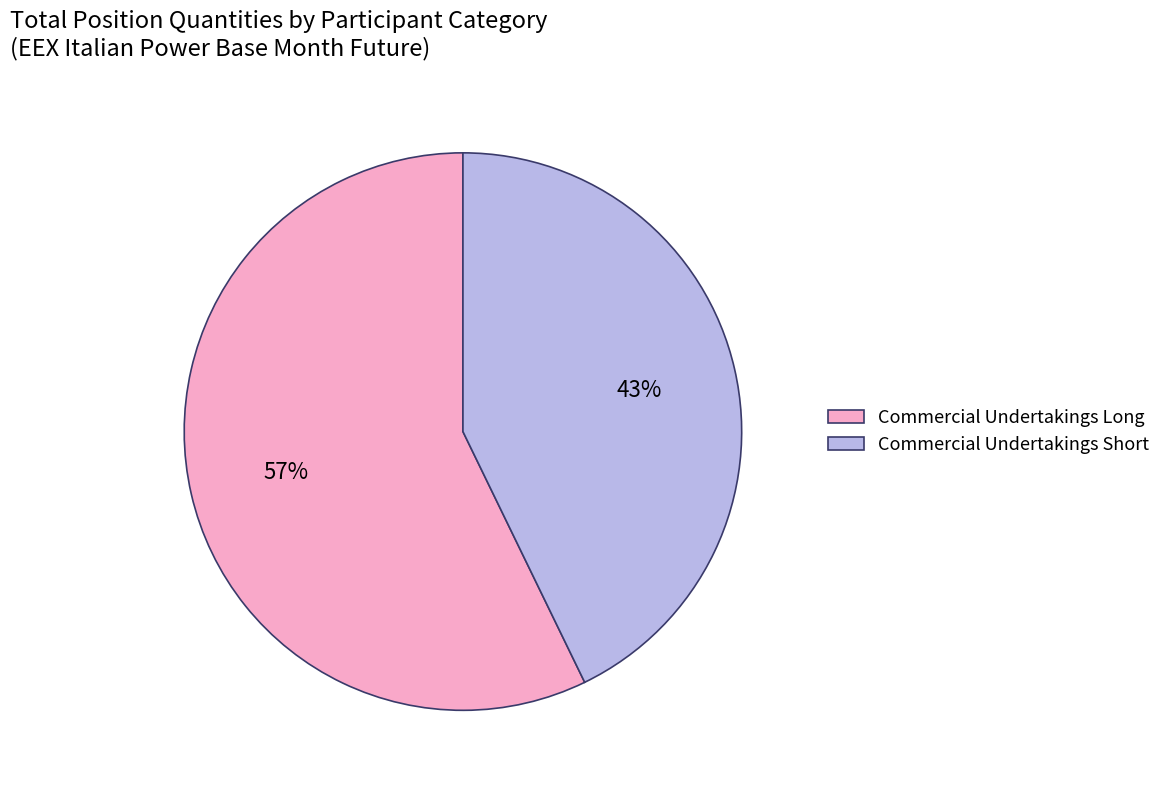

What is the largest slice in the pie chart?

Commercial Undertakings Long